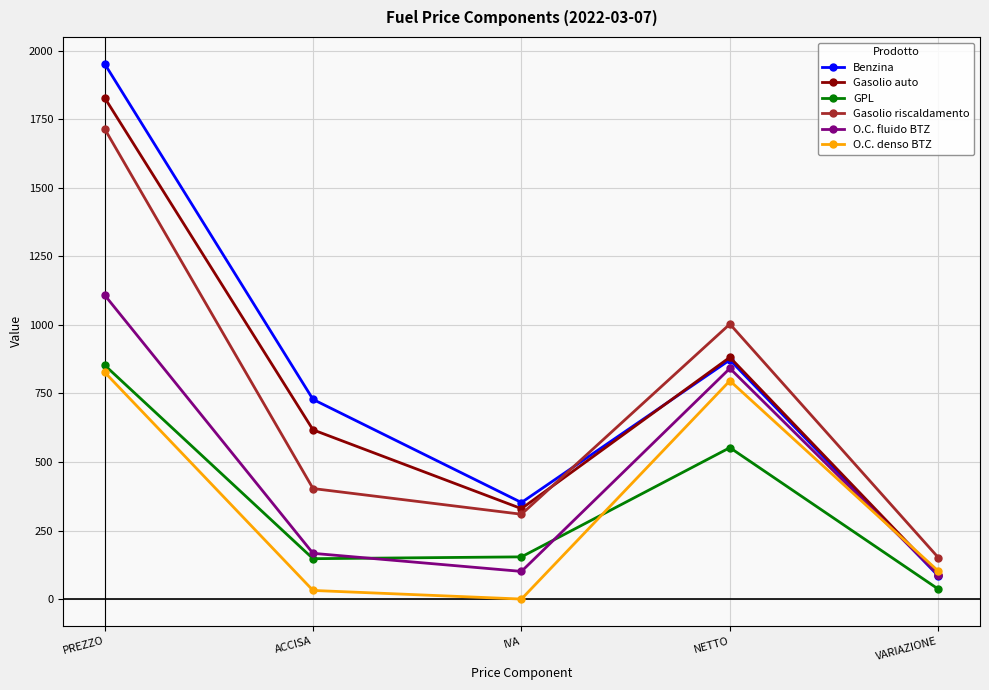

What is the difference between the highest and lowest values at IVA?

352.2